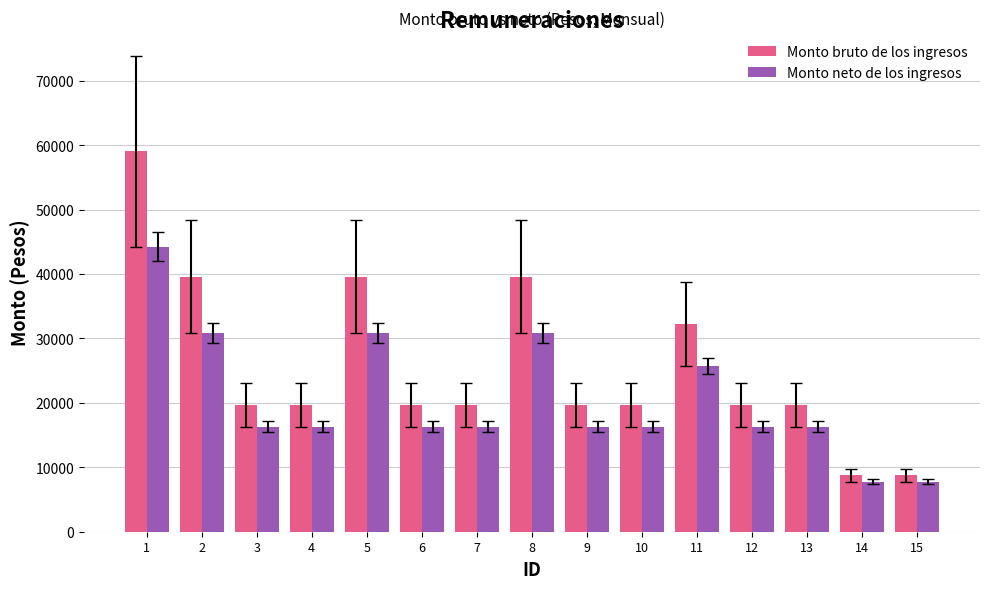

The Monto neto de los ingresos series shows 7771.3 at 15. True or false?

True